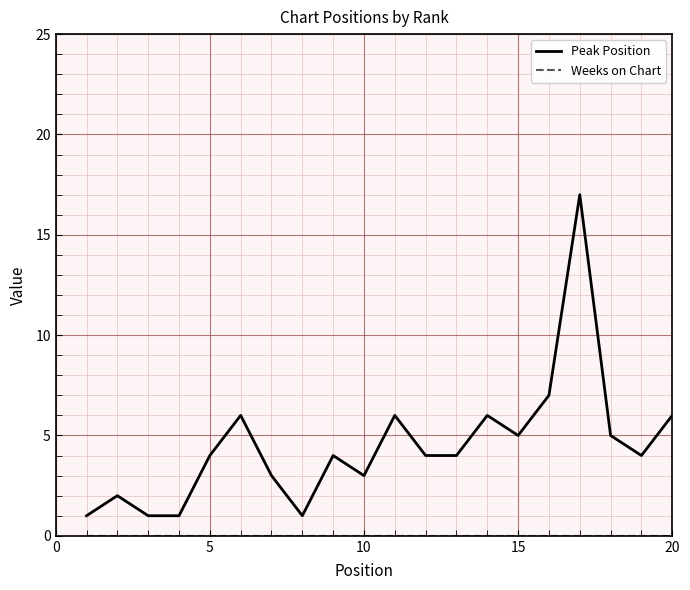

What is the greatest value displayed?

17